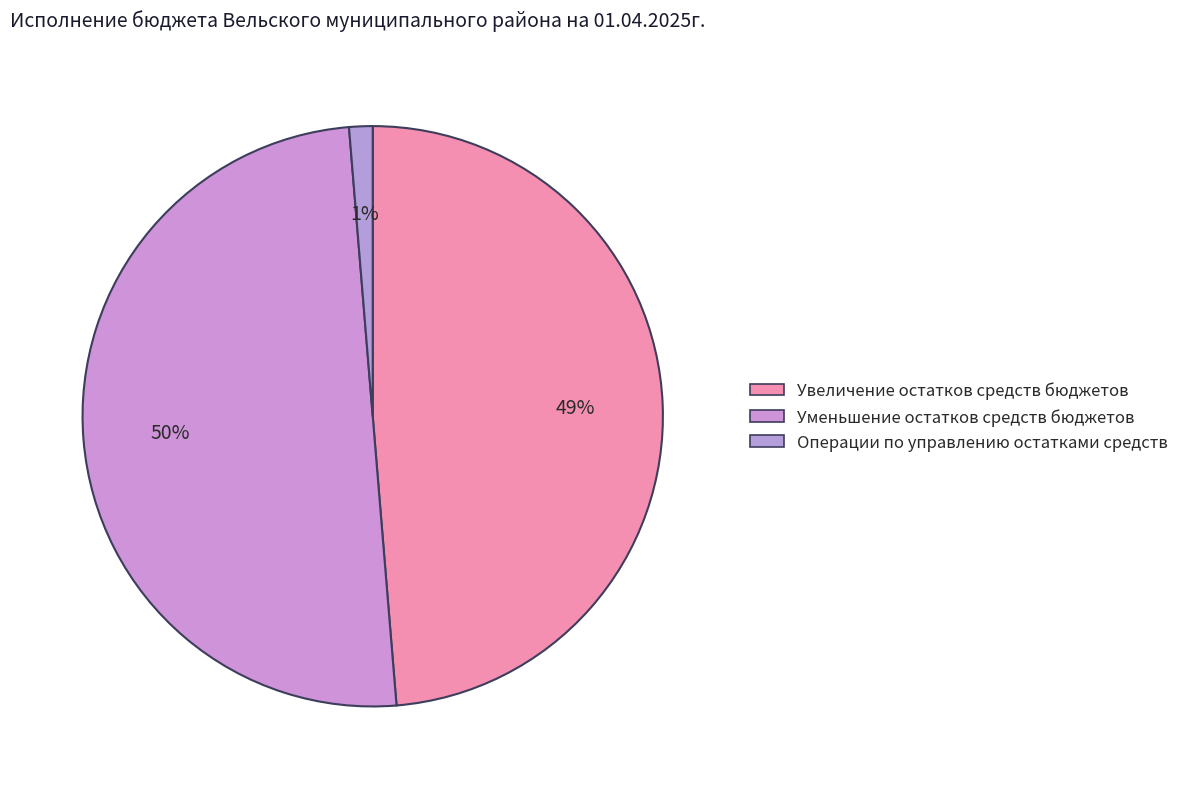

How many slices are in this pie chart?

3